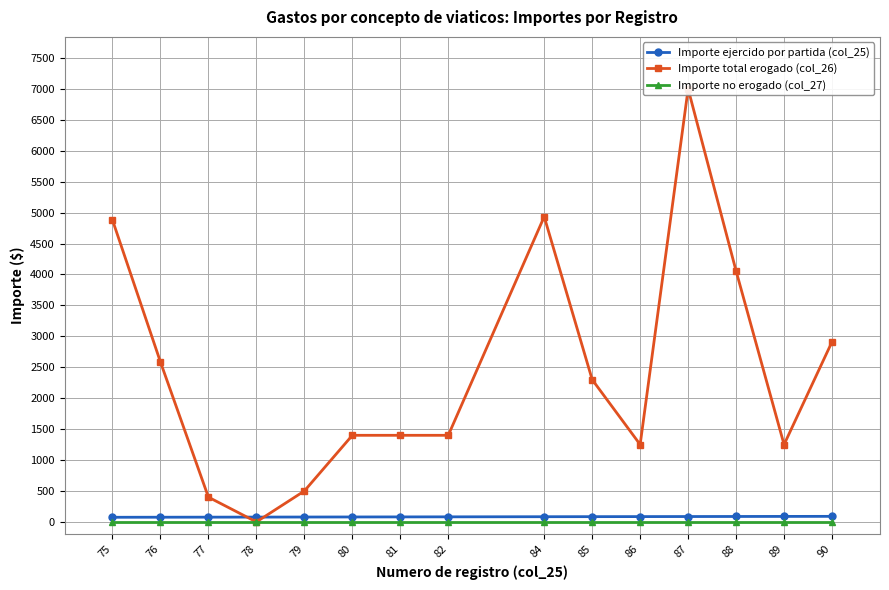

True or false: Importe total erogado (col_26) and Importe no erogado (col_27) cross at least once.

False